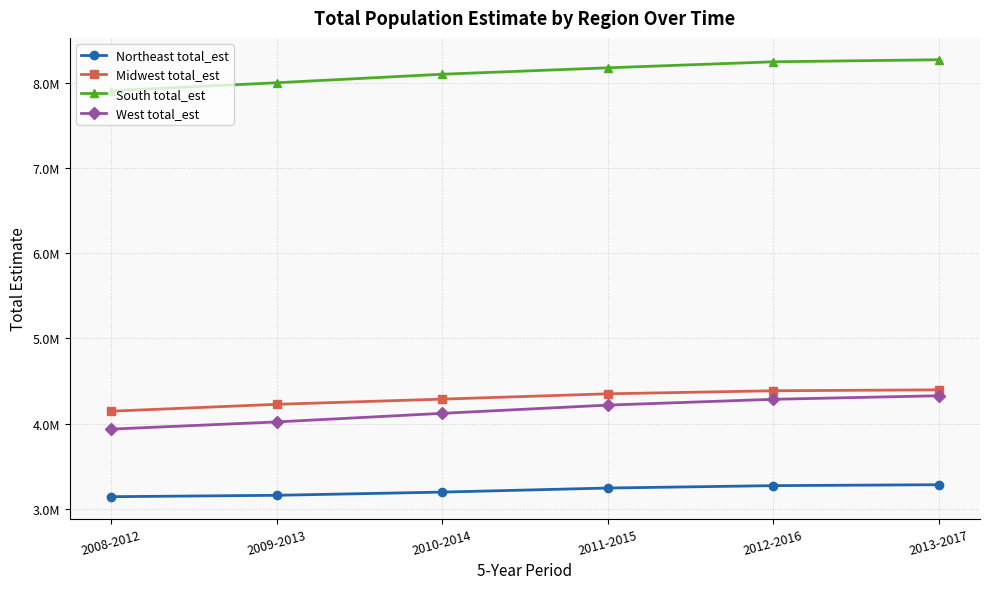

Which category has the highest value in the Midwest total_est series?

2013-2017